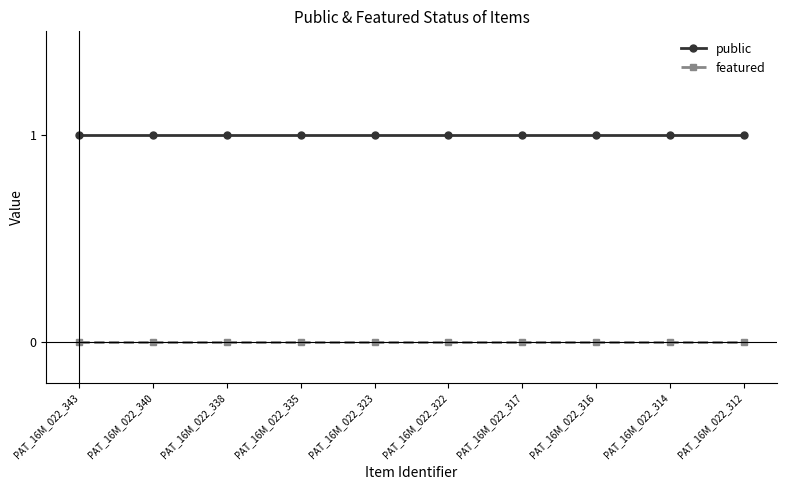

Is the value of public at PAT_16M_022_317 greater than the value of featured at PAT_16M_022_338?

Yes